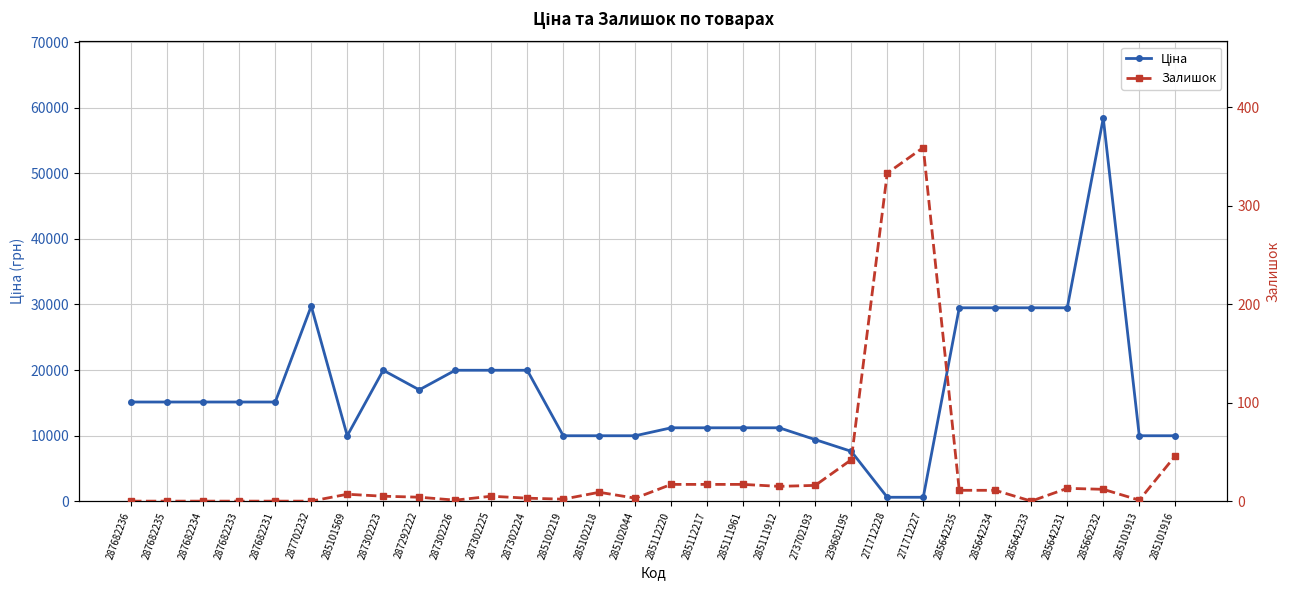

How many distinct data groups are displayed?

2